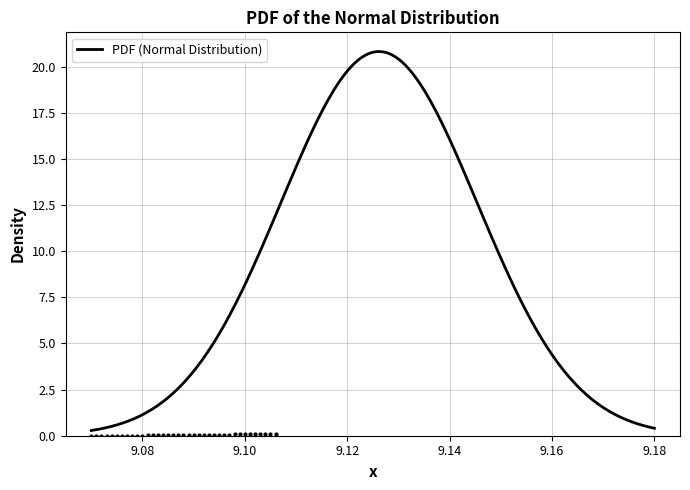

What is the highest value of the PDF (Normal Distribution) series?

20.8